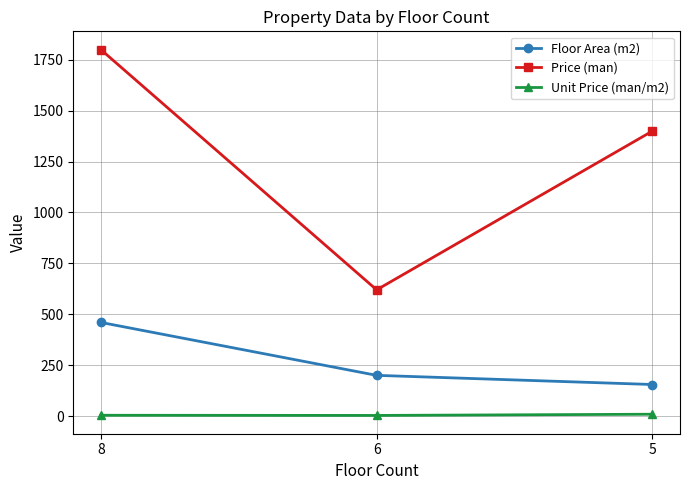

Which series changed the most between 6 and 5?

Price (man)